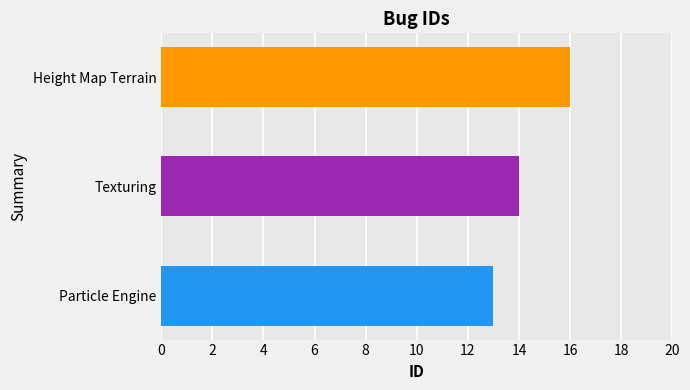

What is the greatest value displayed?

16